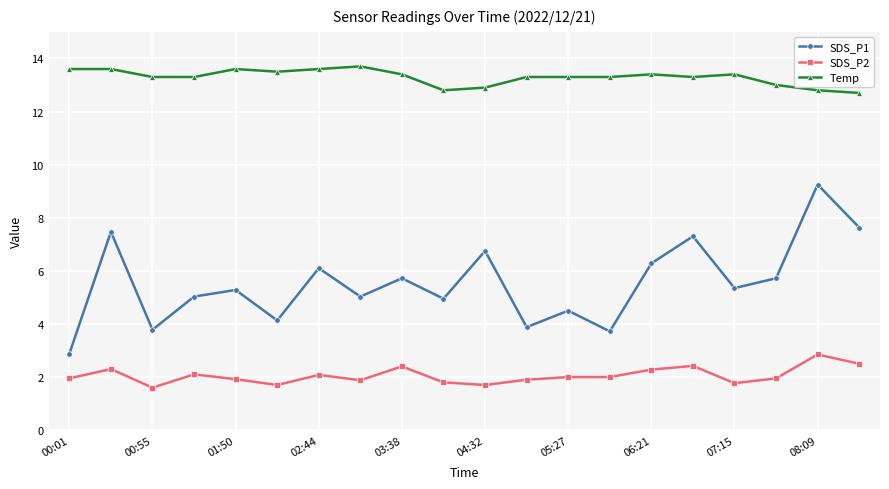

What is the value of the Temp point at the 1st from the left?

13.6